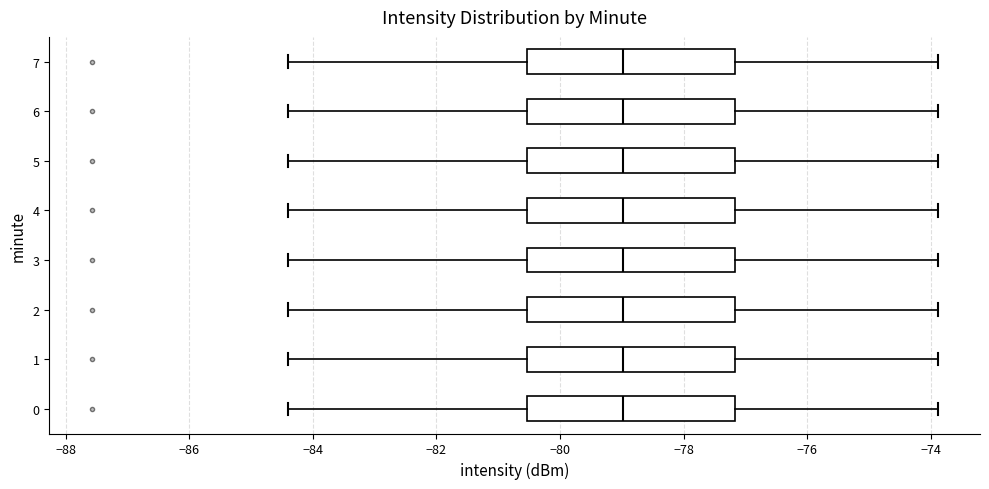

Reading bottom to top, read every box against the x-axis: the position of its median line, the range the box covers, and the ends of its whiskers. The values are not printed on the chart, so give them approximately, as read against the axis.

0: median -79.0, box -80.6 to -77.2, whiskers -84.4 to -73.8
1: median -79.0, box -80.6 to -77.2, whiskers -84.4 to -73.8
2: median -79.0, box -80.6 to -77.2, whiskers -84.4 to -73.8
3: median -79.0, box -80.6 to -77.2, whiskers -84.4 to -73.8
4: median -79.0, box -80.6 to -77.2, whiskers -84.4 to -73.8
5: median -79.0, box -80.6 to -77.2, whiskers -84.4 to -73.8
6: median -79.0, box -80.6 to -77.2, whiskers -84.4 to -73.8
7: median -79.0, box -80.6 to -77.2, whiskers -84.4 to -73.8